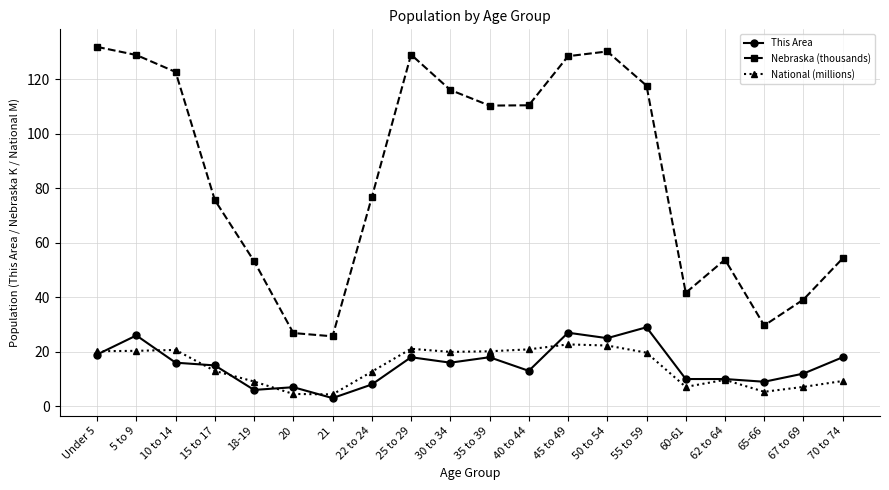

What is the difference between the highest and lowest values at 15 to 17?

62.7